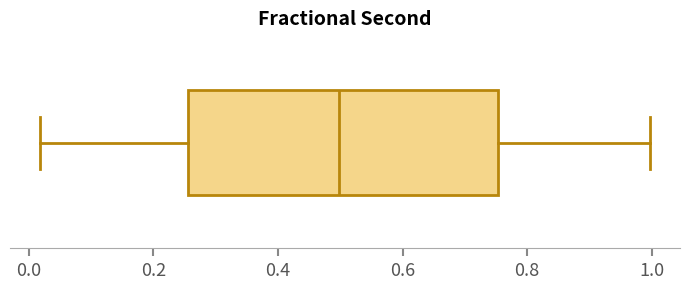

Where is the left edge of the box on the x-axis? The values are not printed on the chart, so give them approximately, as read against the axis.

0.26